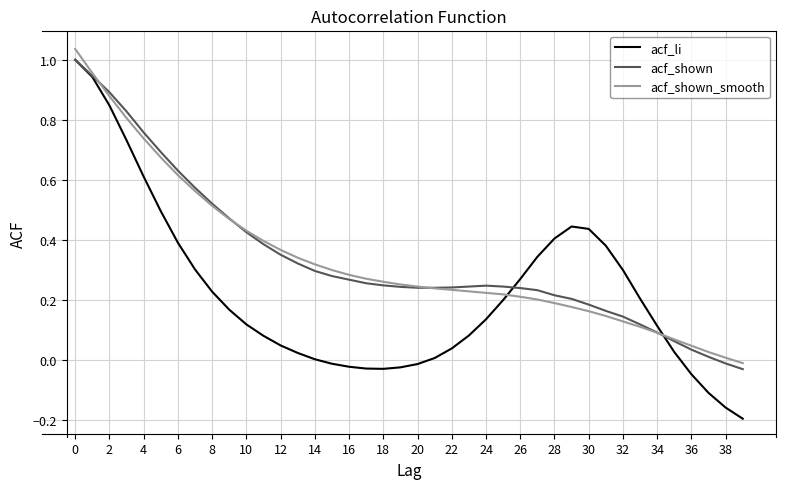

Which label corresponds to the smallest value in the chart?

39